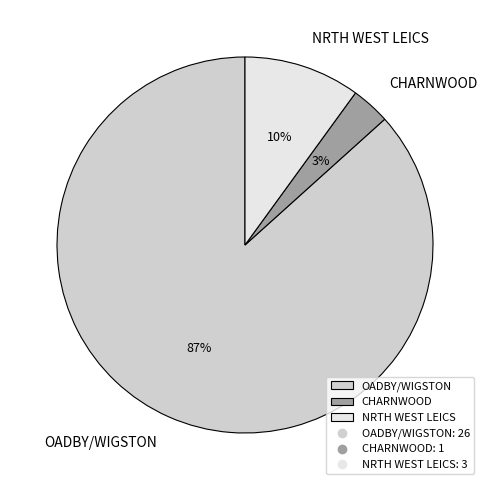

Combined, do CHARNWOOD and OADBY/WIGSTON account for over 50%?

Yes